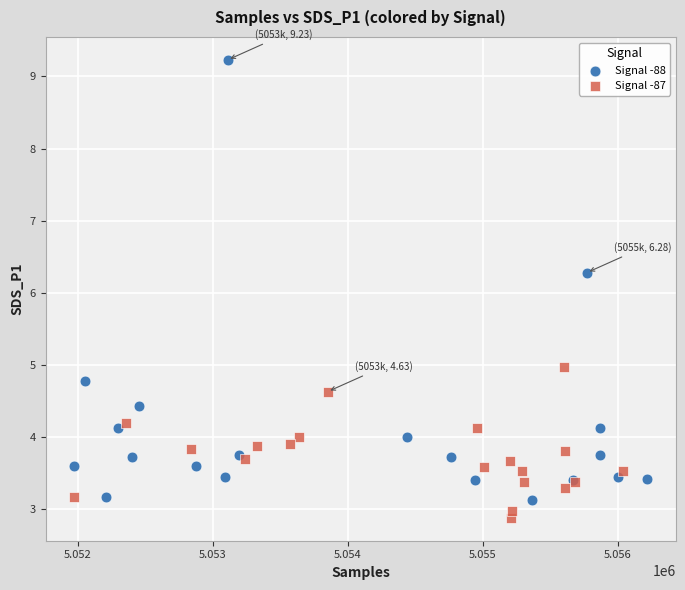

Which series contains the lowest Y value?

Signal -87